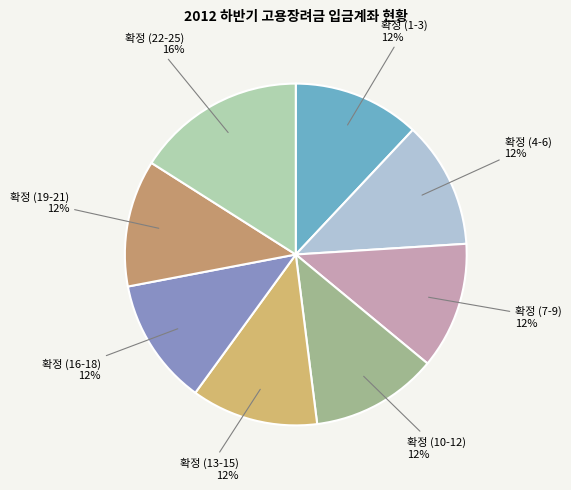

How many segments does this pie chart have?

8